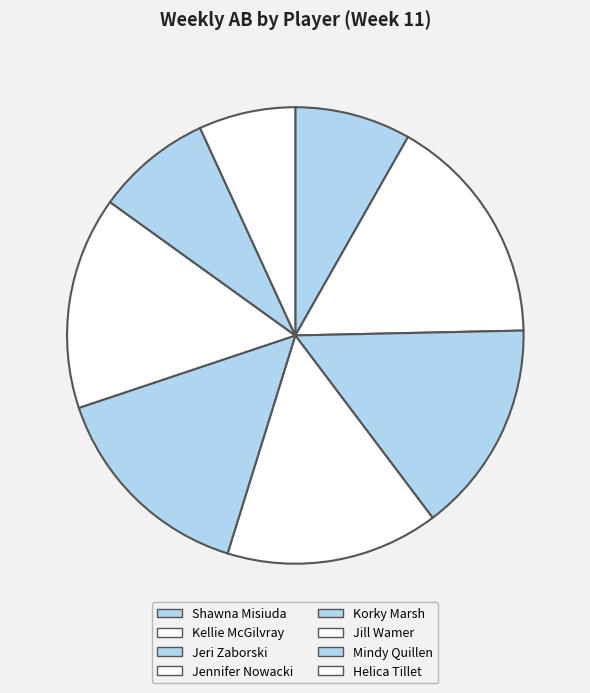

Is it true that Kellie McGilvray is 8% of the pie?

False